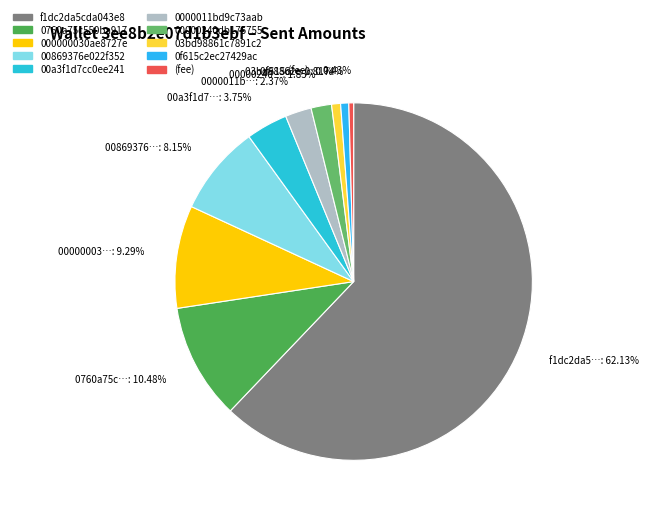

How many segments does this pie chart have?

10